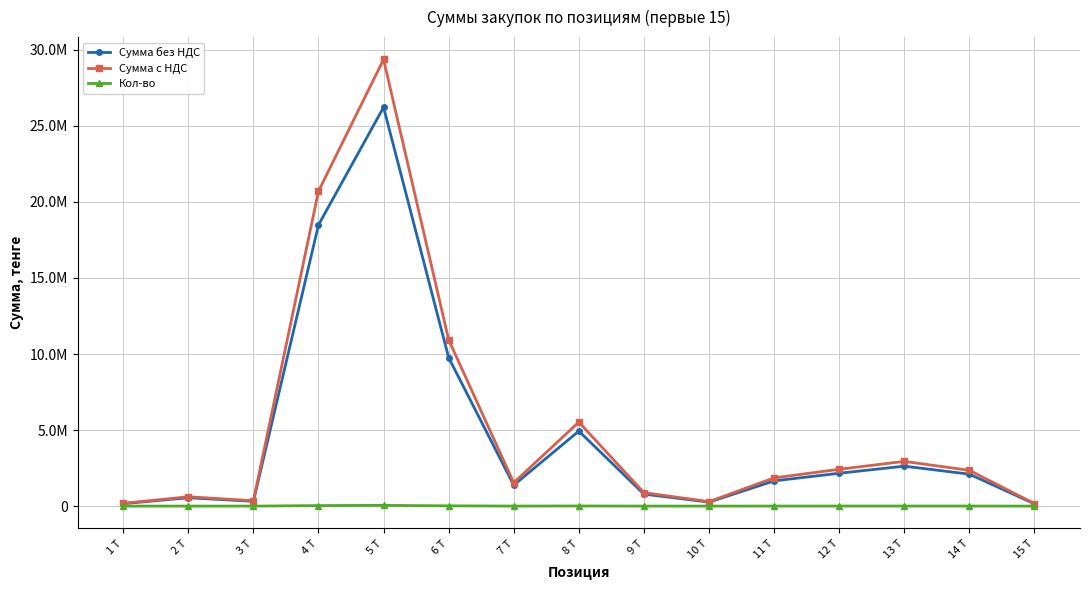

Where is Кол-во nearest to the value 25056?

6 Т